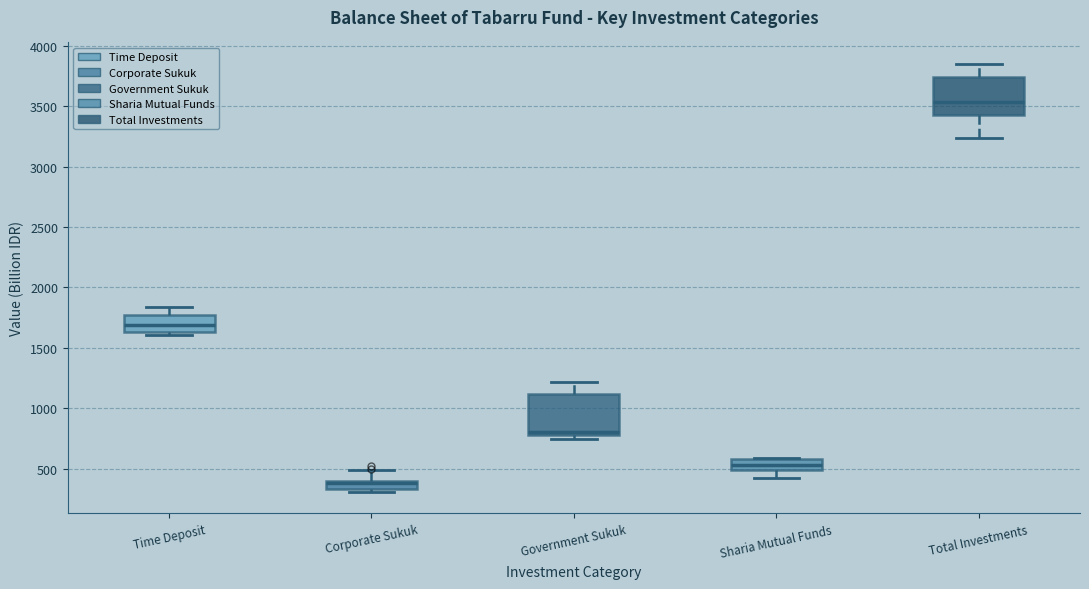

Where is the lower edge of the box for Government Sukuk on the y-axis? The values are not printed on the chart, so give them approximately, as read against the axis.

800